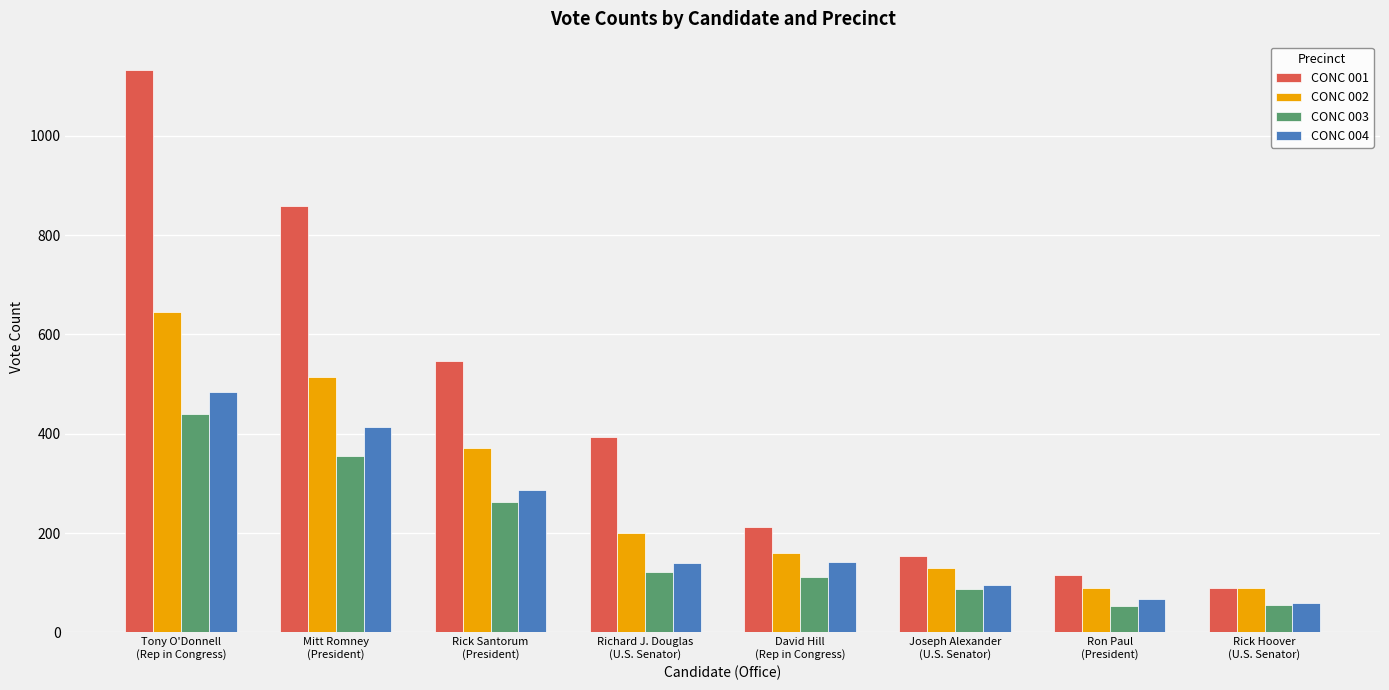

List the labels in order of CONC 001 value, largest first.

Tony O'Donnell
(Rep in Congress), Mitt Romney
(President), Rick Santorum
(President), Richard J. Douglas
(U.S. Senator), David Hill
(Rep in Congress), Joseph Alexander
(U.S. Senator), Ron Paul
(President), Rick Hoover
(U.S. Senator)